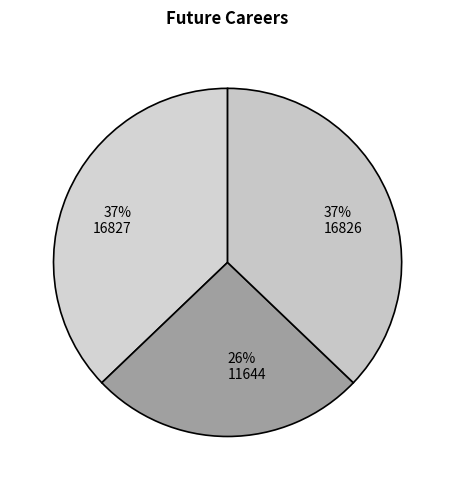

How many segments does this pie chart have?

3